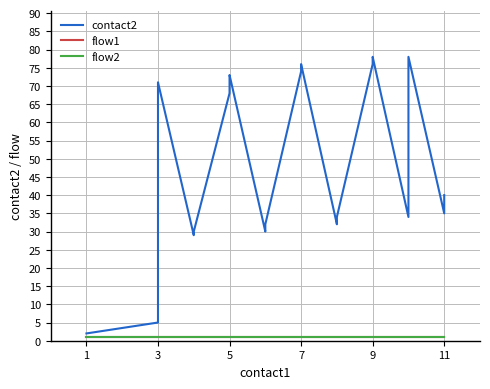

Which series has the largest total across all categories?

contact2